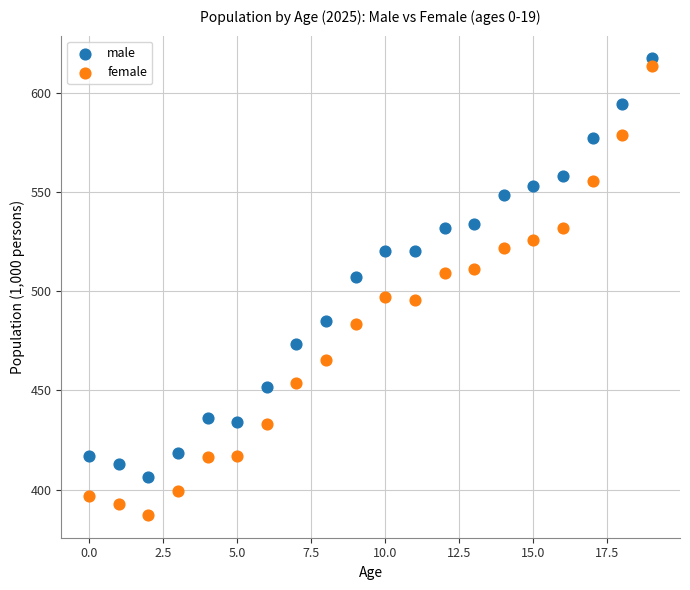

Which series contains the lowest Y value?

female